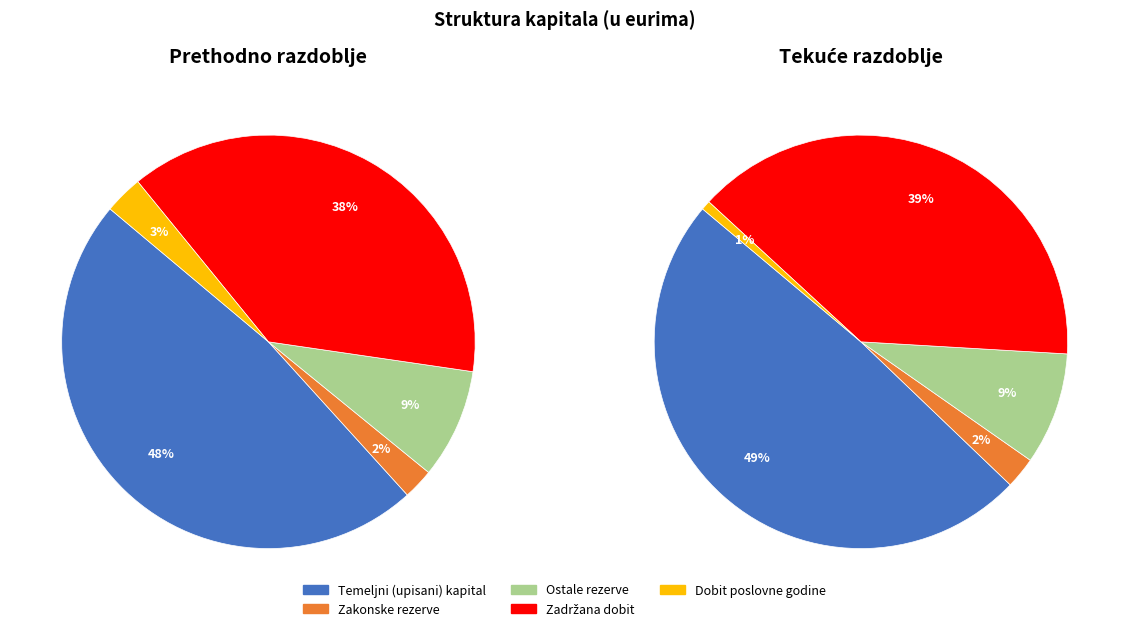

Which category has the biggest portion of the pie?

Temeljni (upisani) kapital